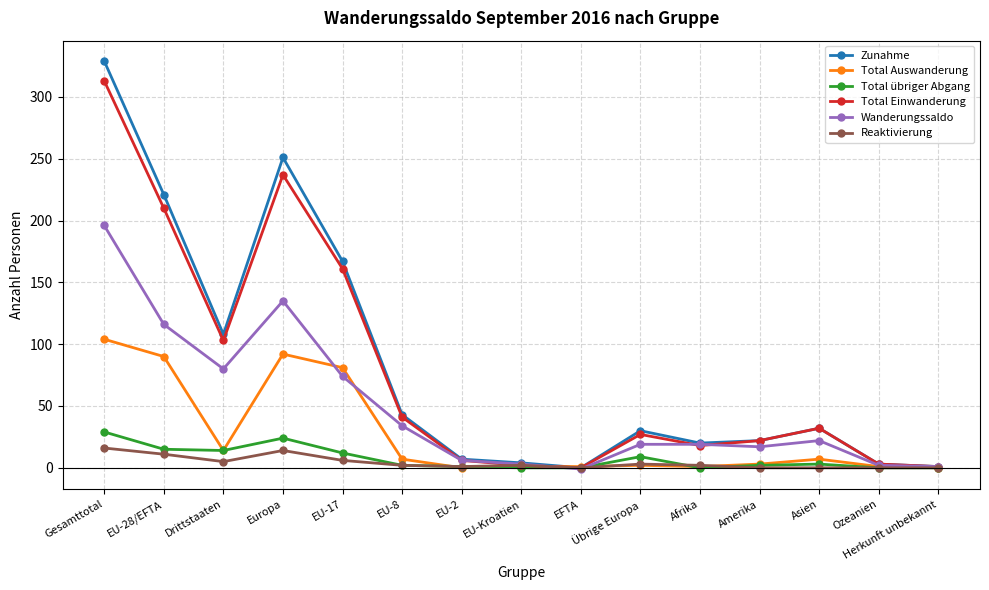

Does the chart display data point markers on the line(s)?

Yes